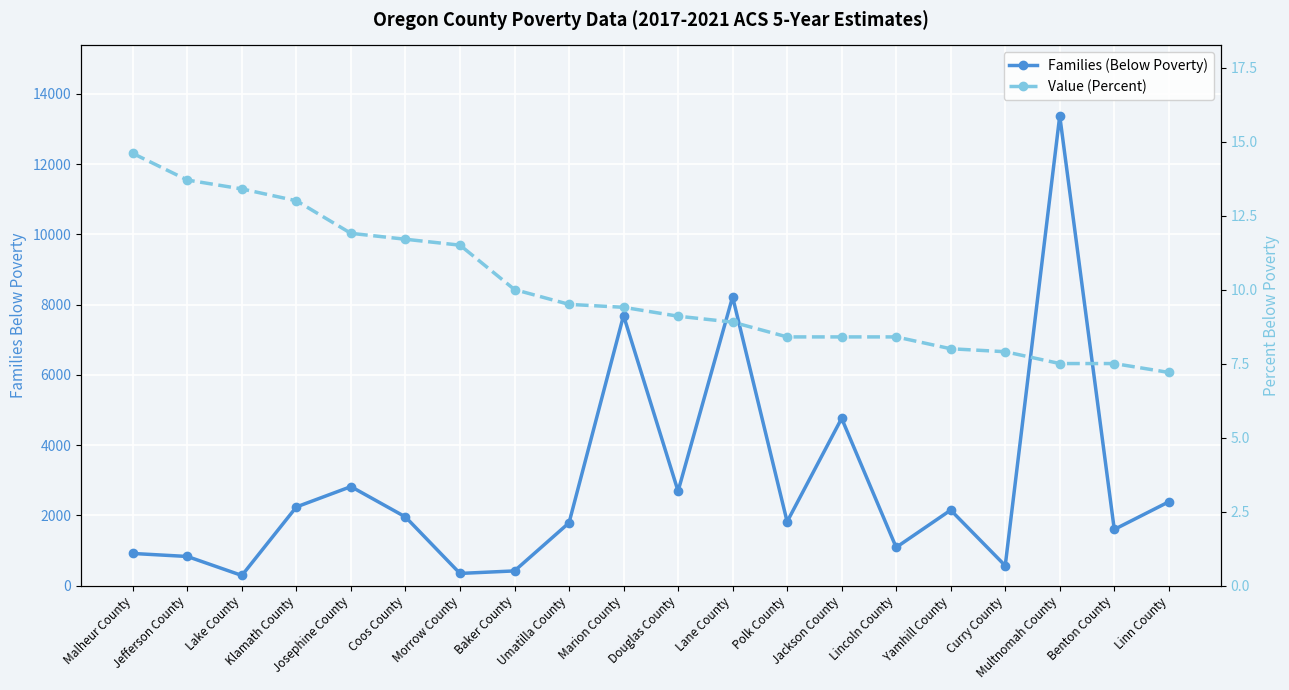

True or false: Value (Percent) has more than 2 interior local peaks.

False